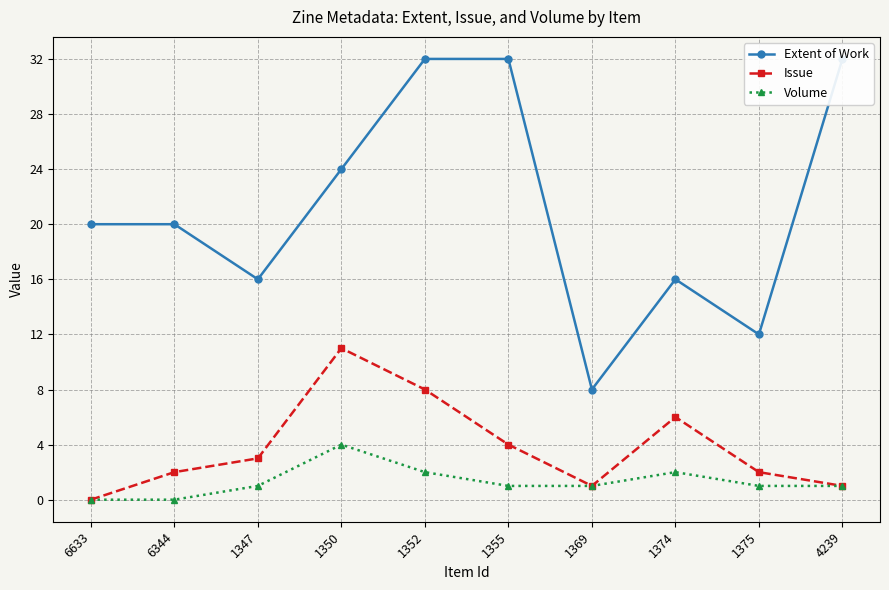

What is the label of the 7th point from the right?

1350